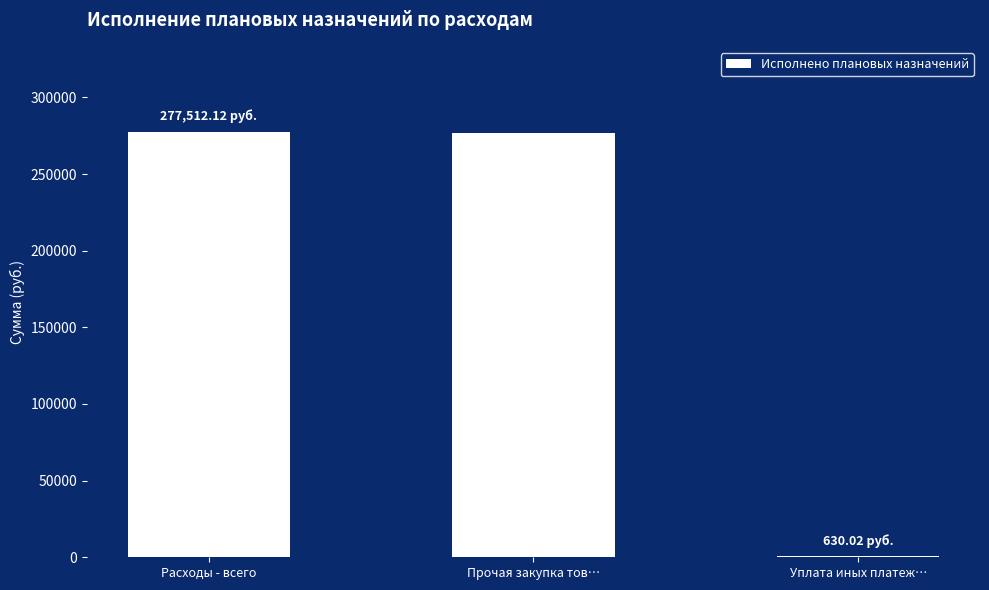

What is the sum of all values?

555024.2